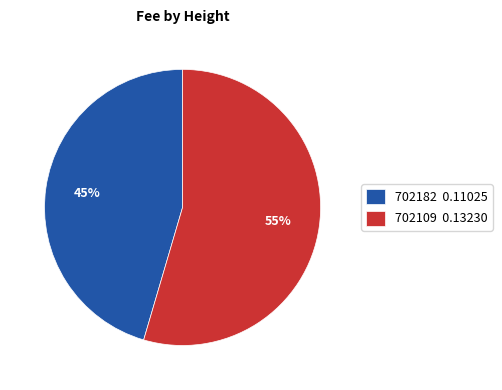

Is it true that 702109 is 60% of the pie?

False